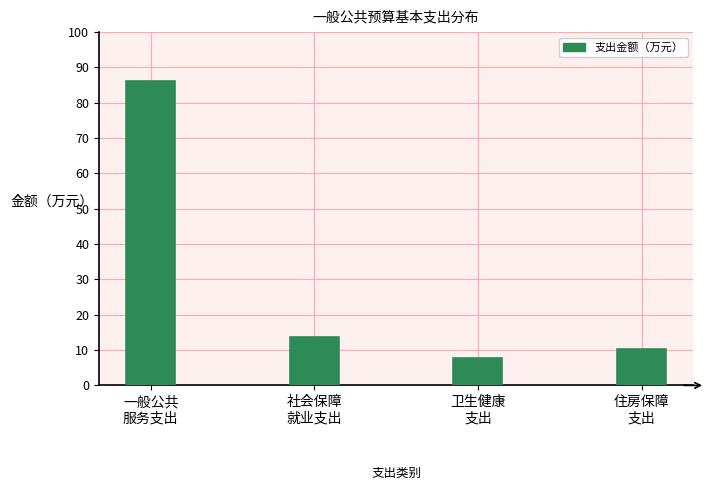

Reading left to right, what are all the values shown in this chart?

86.1	13.7	7.7	10.3